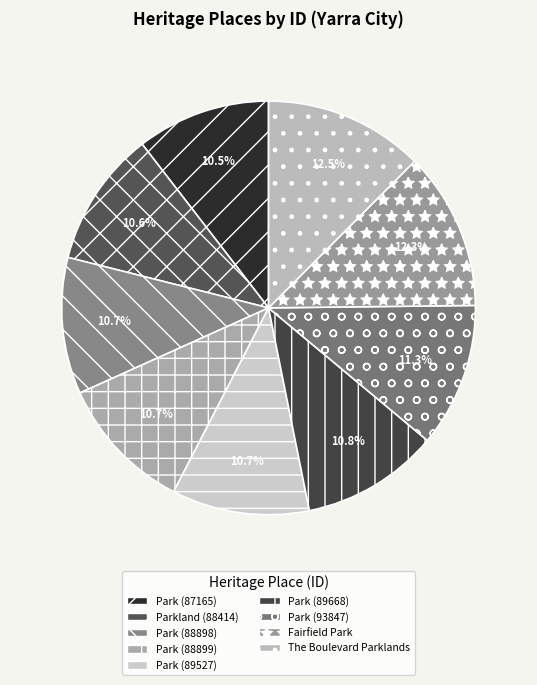

How many slices are in this pie chart?

9